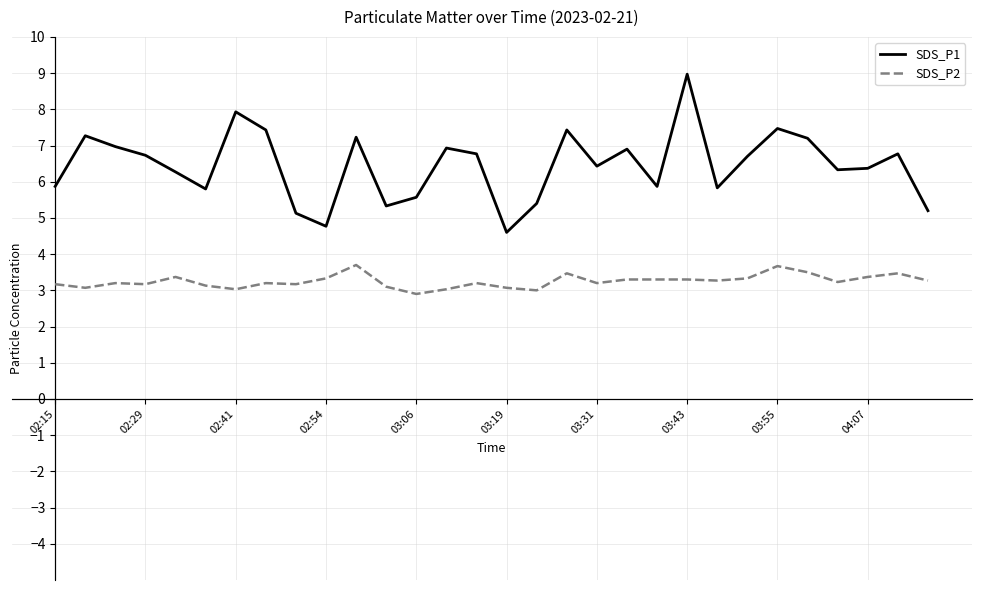

What is the minimum value for SDS_P2?

2.9